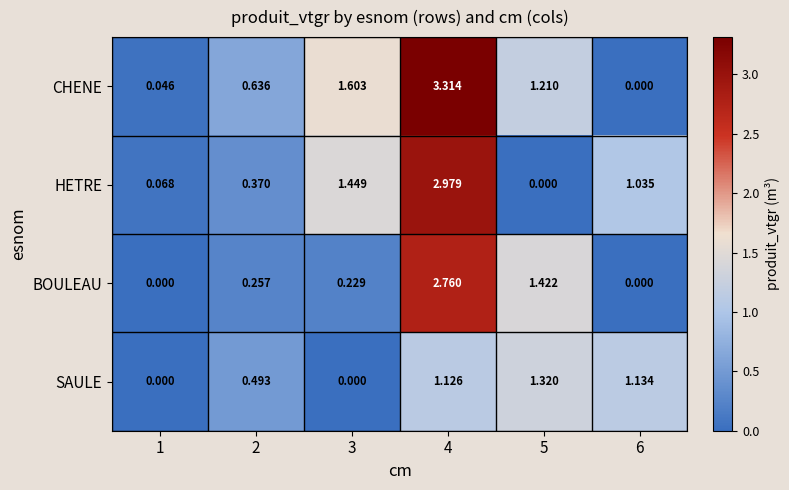

Rank the series by their average value, from highest to lowest.

CHENE, HETRE, BOULEAU, SAULE